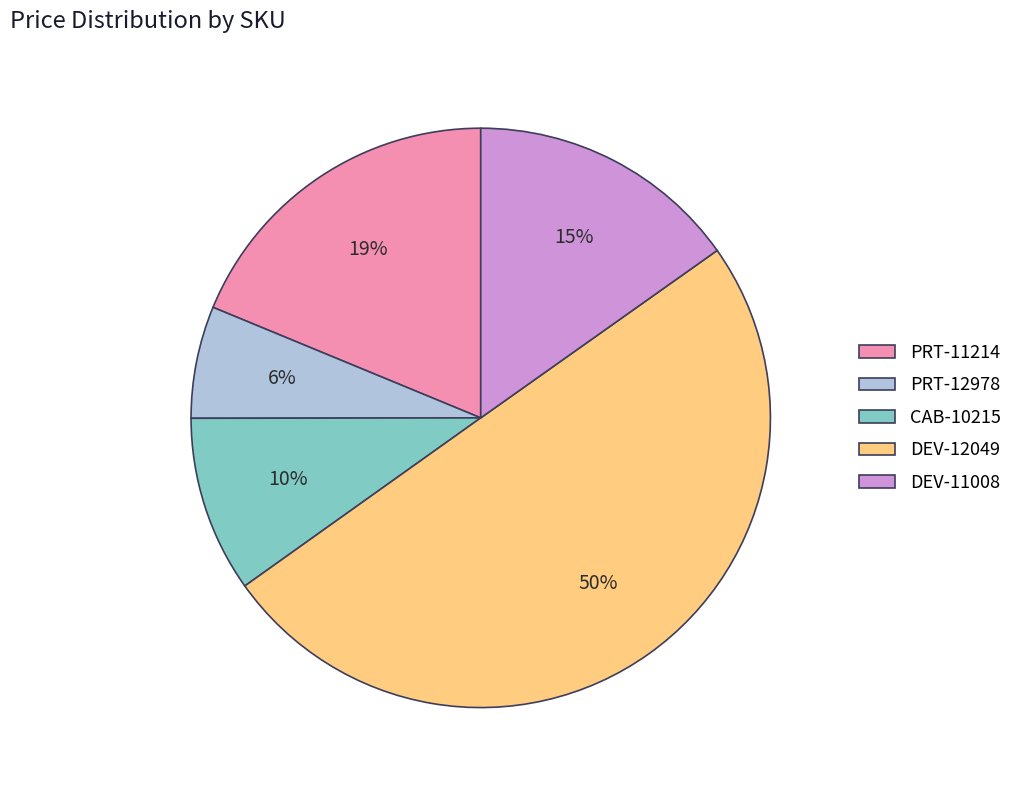

Between CAB-10215 and PRT-11214, which is larger?

PRT-11214